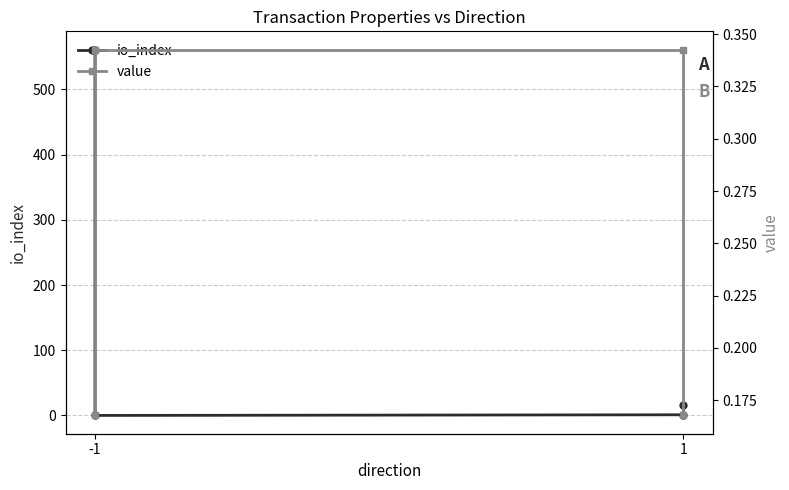

Reading right to left, transcribe all the data shown in this chart.

io_index: 16.0	1.0	0.0	561.0
value: 0.2	0.3	0.3	0.2